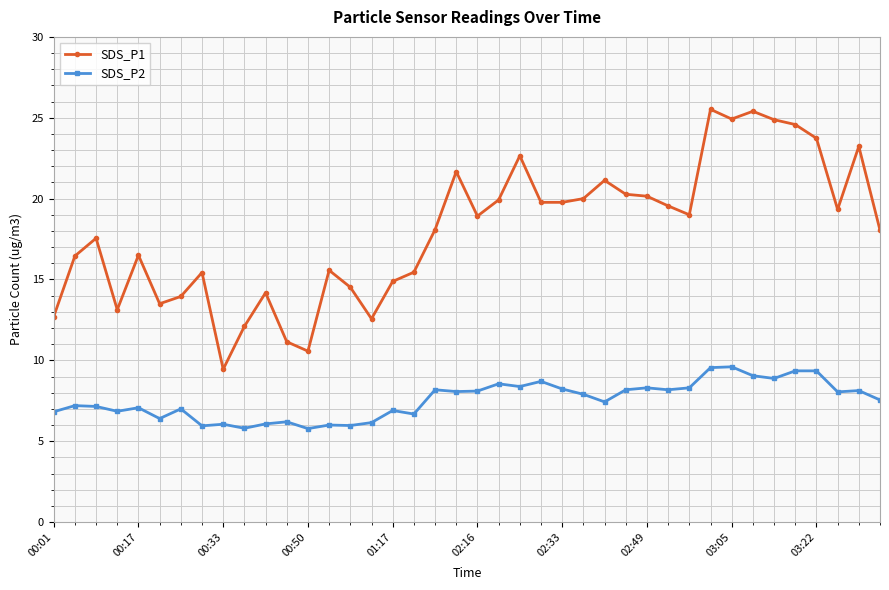

What is the difference between the maximum and minimum values in the SDS_P1 series?

16.1